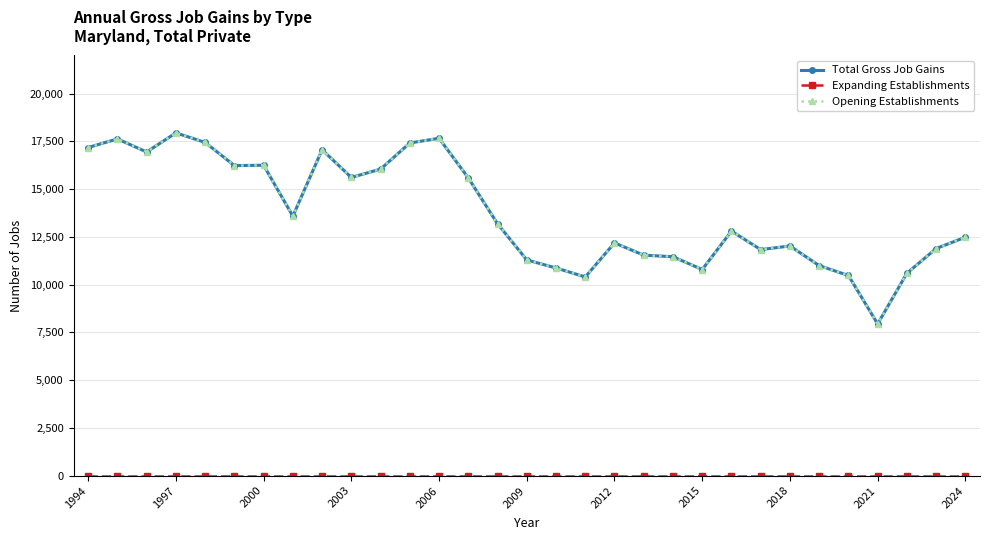

List the series in order of their peak value, highest first.

Total Gross Job Gains, Opening Establishments, Expanding Establishments